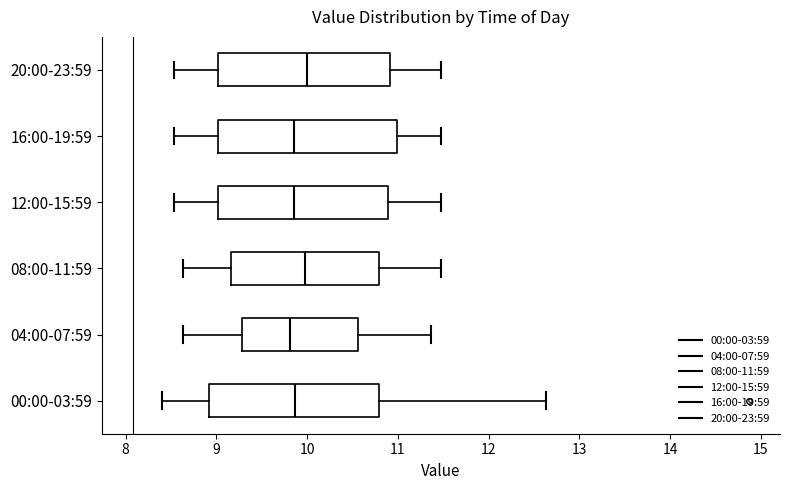

Reading bottom to top, transcribe this box plot: for each box, give where its median line is, the range the box spans, and where its two whiskers end, as read against the x-axis. The values are not printed on the chart, so give them approximately, as read against the axis.

00:00-03:59: median 9.9, box 8.9 to 10.8, whiskers 8.4 to 12.6
04:00-07:59: median 9.8, box 9.3 to 10.6, whiskers 8.6 to 11.4
08:00-11:59: median 10.0, box 9.2 to 10.8, whiskers 8.6 to 11.5
12:00-15:59: median 9.9, box 9.0 to 10.9, whiskers 8.5 to 11.5
16:00-19:59: median 9.9, box 9.0 to 11.0, whiskers 8.5 to 11.5
20:00-23:59: median 10.0, box 9.0 to 10.9, whiskers 8.5 to 11.5